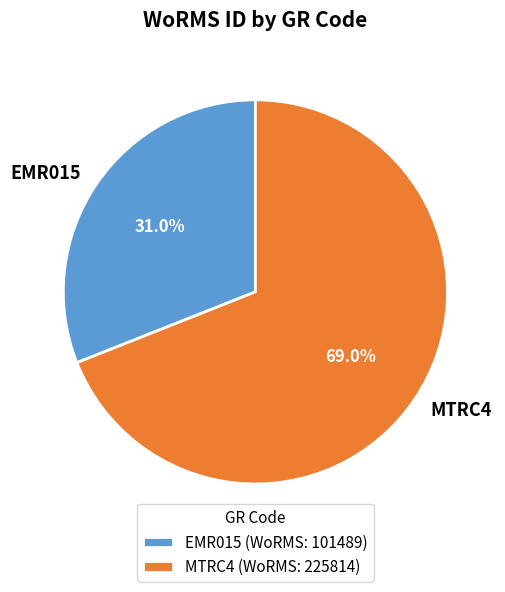

Which slice is the smallest?

EMR015